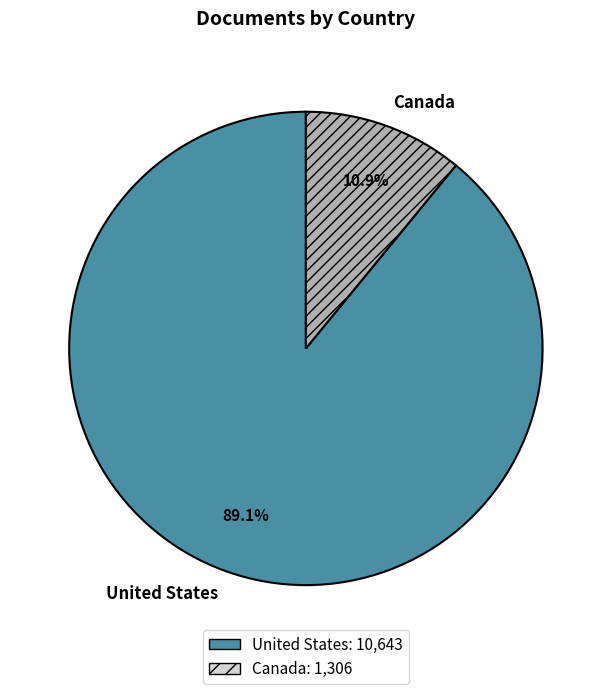

True or false: Canada accounts for 11% of the total.

True